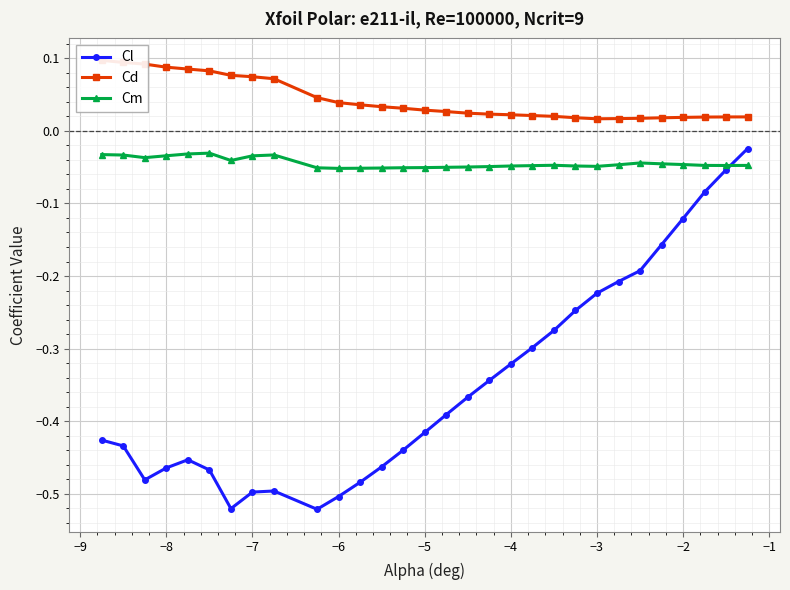

What is the sum of all Cd values?

1.3